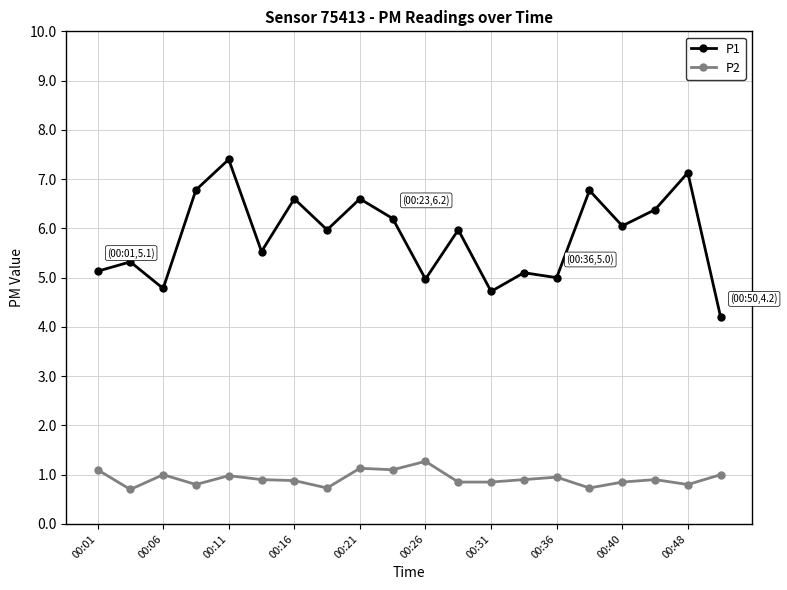

True or false: P1 and P2 cross at least once.

False